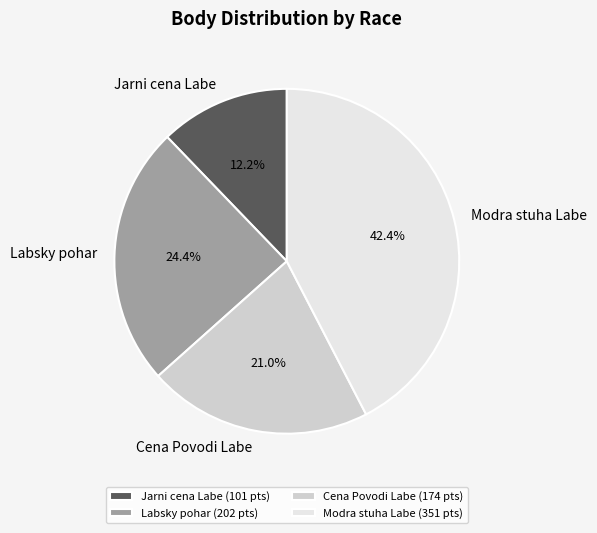

How many segments does this pie chart have?

4